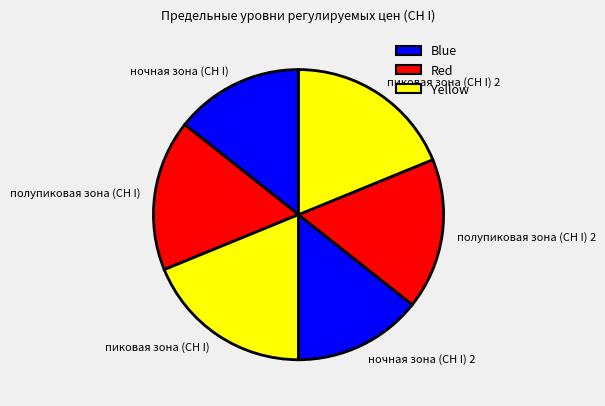

Combined, do ночная зона (СН I) 2 and пиковая зона (СН I) 2 account for over 50%?

No